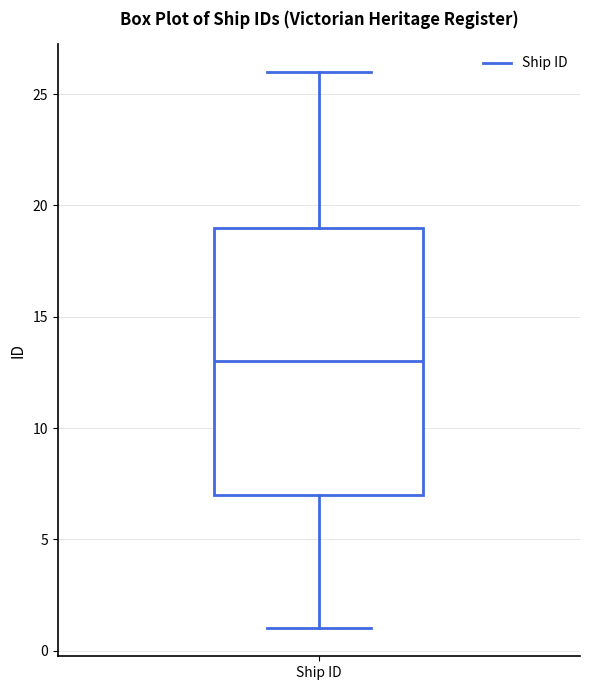

Transcribe this box plot: give where the median line is, the range the box spans, and where the two whiskers end, as read against the y-axis. The values are not printed on the chart, so give them approximately, as read against the axis.

median 13, box 7 to 19, whiskers 1 to 26